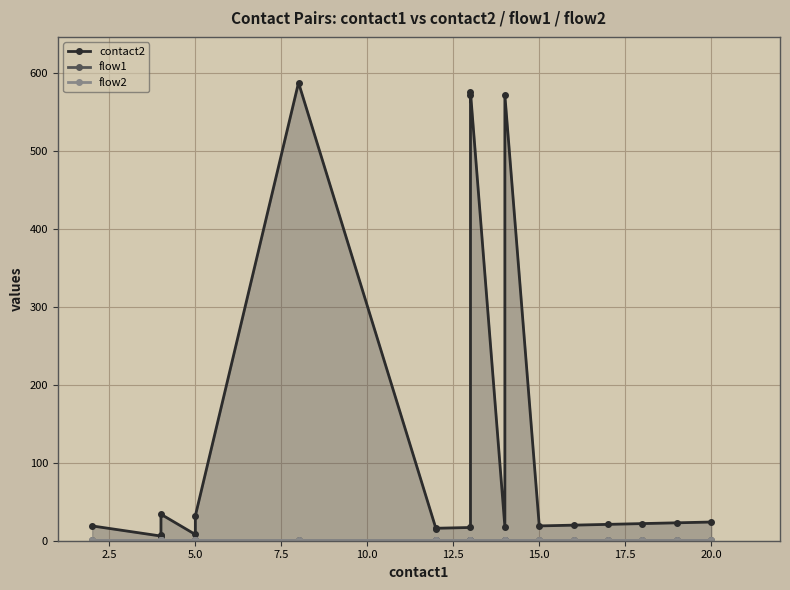

Which series has the largest total across all categories?

contact2